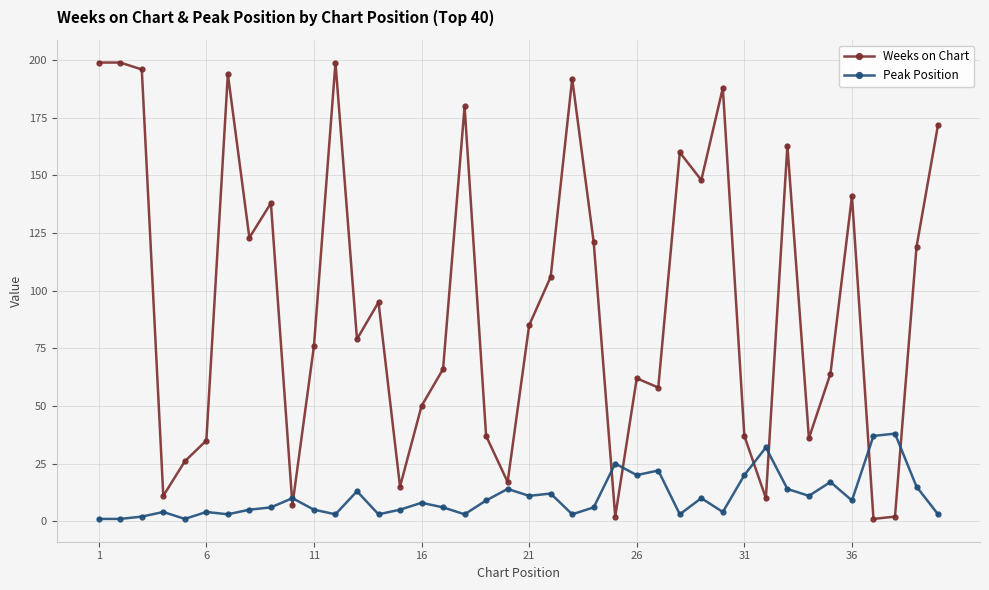

What is the average value of the Peak Position series?

10